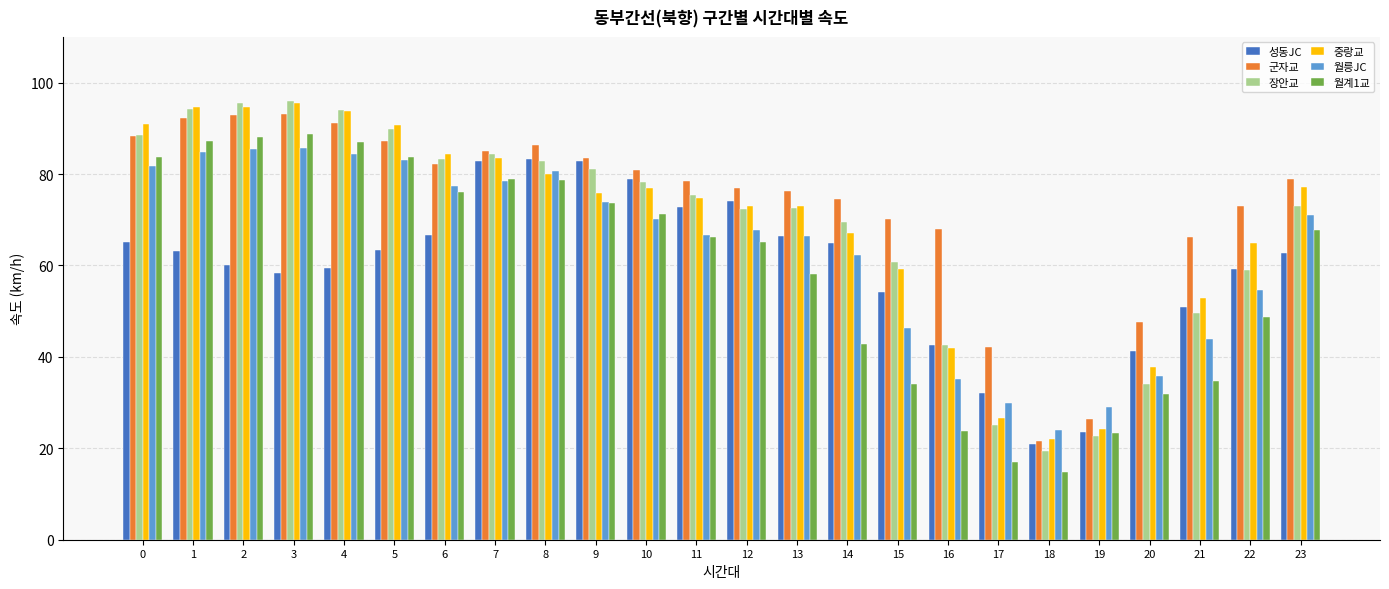

What is the difference between the 군자교 values at 20 and 16?

20.2